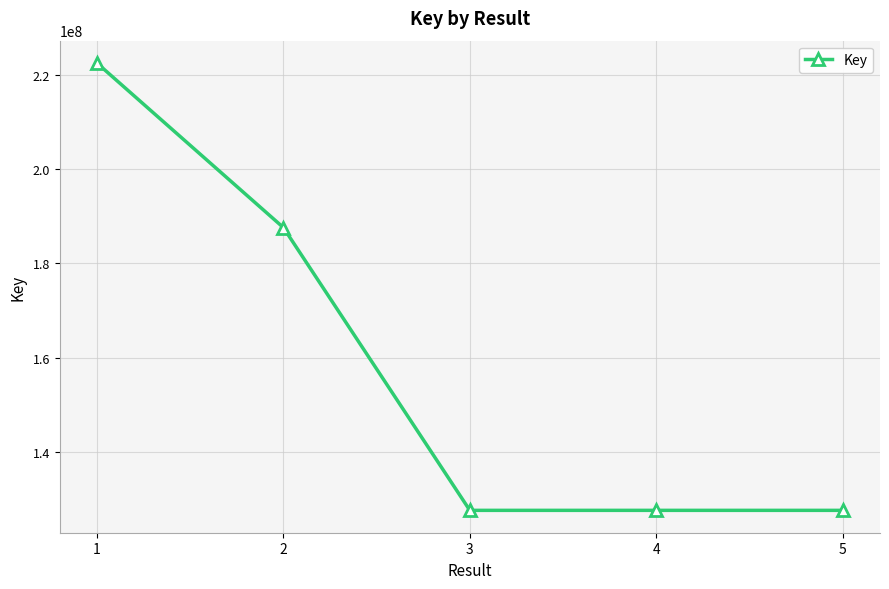

At which category does the data reach its first local peak?

4